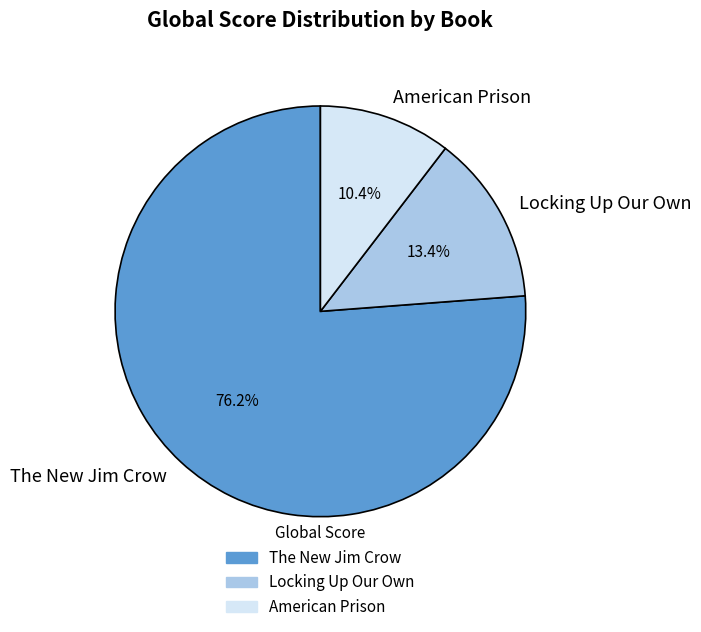

To the nearest percent, what percentage of the pie is The New Jim Crow?

76%